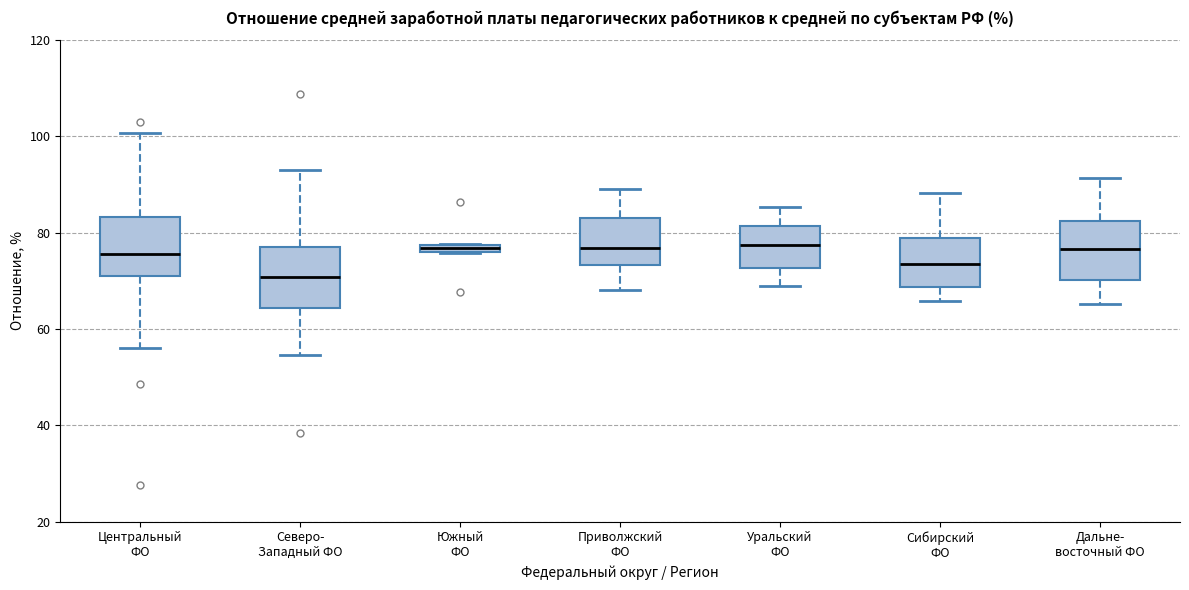

Where does the upper whisker of the box for Центральный ФО end on the y-axis? The values are not printed on the chart, so give them approximately, as read against the axis.

100